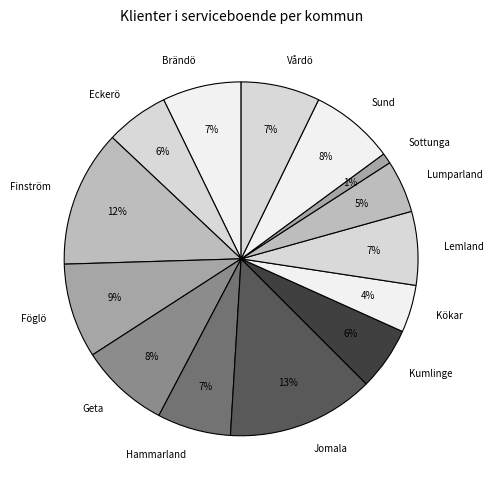

To the nearest percent, what is the combined percentage of Eckerö and Kumlinge?

12%